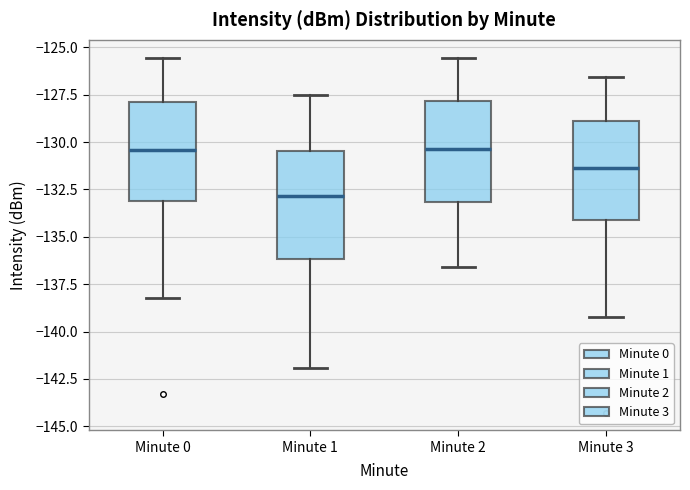

Where does the median line of the box for Minute 0 sit on the y-axis? The values are not printed on the chart, so give them approximately, as read against the axis.

-130.5